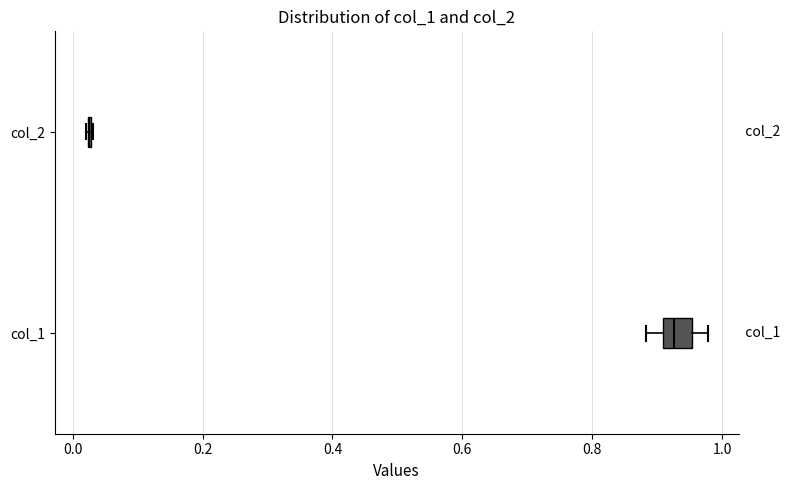

Reading bottom to top, transcribe this box plot: for each box, give where its median line is, the range the box spans, and where its two whiskers end, as read against the x-axis. The values are not printed on the chart, so give them approximately, as read against the axis.

col_1: median 0.92, box 0.90 to 0.96, whiskers 0.88 to 0.98
col_2: box collapsed to a line at 0.02, whiskers 0.02 to 0.04